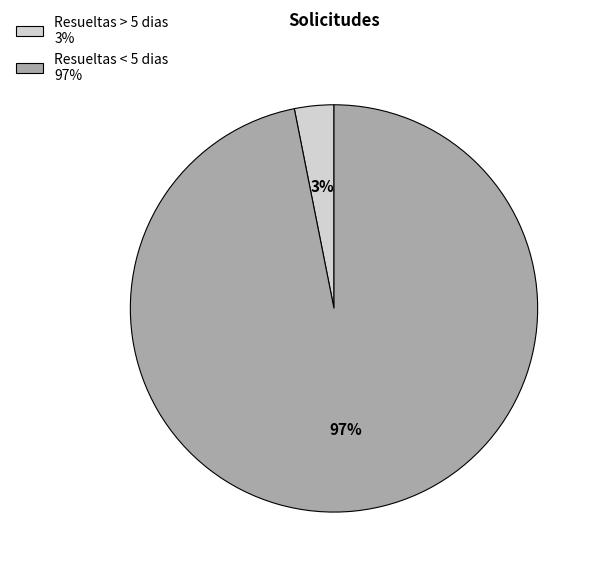

To the nearest percent, what is the combined percentage of Resueltas > 5 dias and Resueltas < 5 dias?

100%